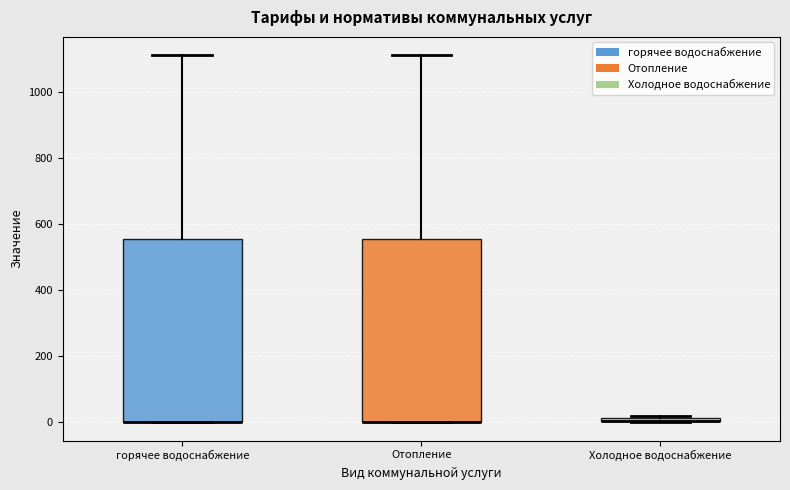

Where is the upper edge of the box for горячее водоснабжение on the y-axis? The values are not printed on the chart, so give them approximately, as read against the axis.

560